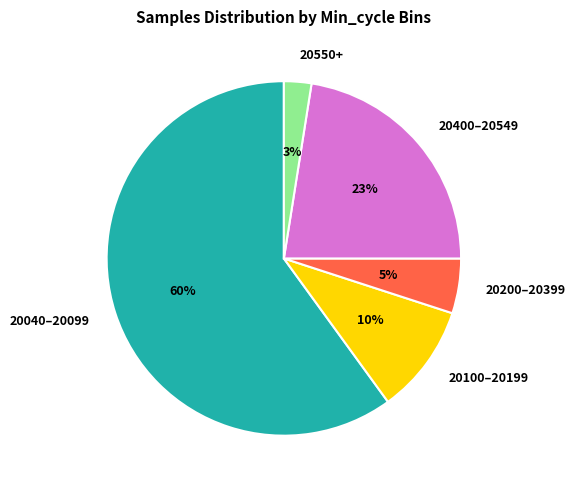

To the nearest percent, what portion does 20400–20549 represent?

23%